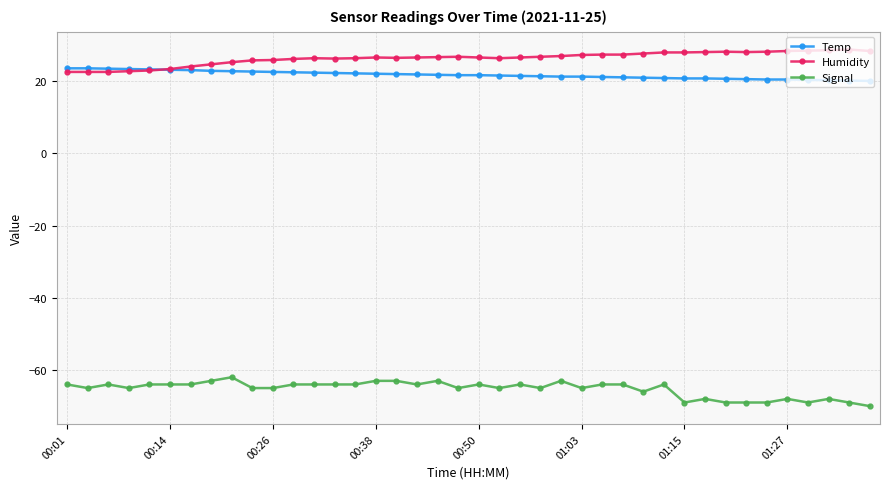

What is the smallest value displayed?

-70.0